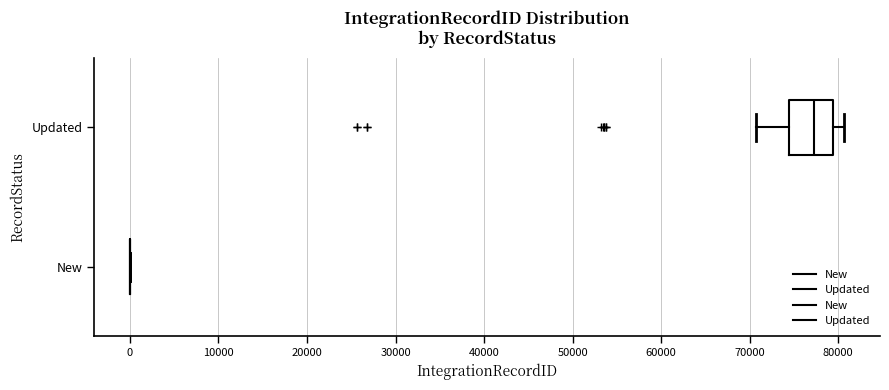

Reading bottom to top, read every box against the x-axis: the position of its median line, the range the box covers, and the ends of its whiskers. The values are not printed on the chart, so give them approximately, as read against the axis.

New: box collapsed to a line at 0, whiskers 0 to 0
Updated: median 77000, box 74000 to 79000, whiskers 71000 to 81000